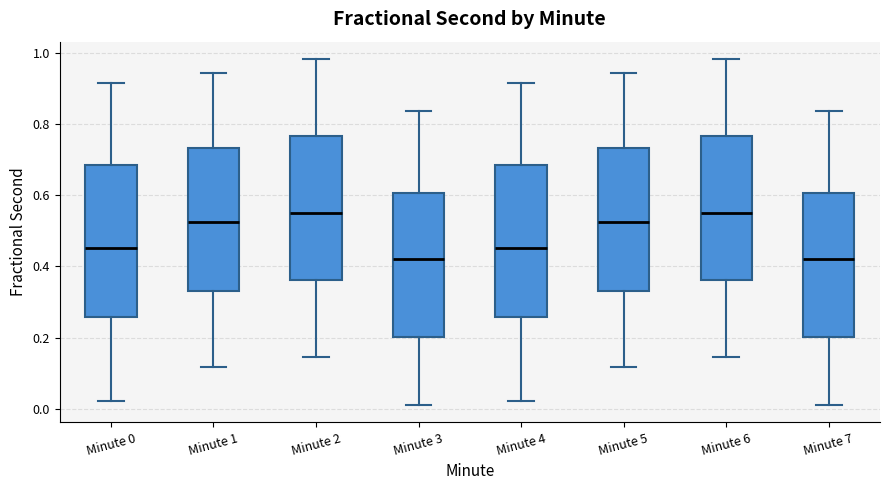

Where is the upper edge of the box for Minute 5 on the y-axis? The values are not printed on the chart, so give them approximately, as read against the axis.

0.74